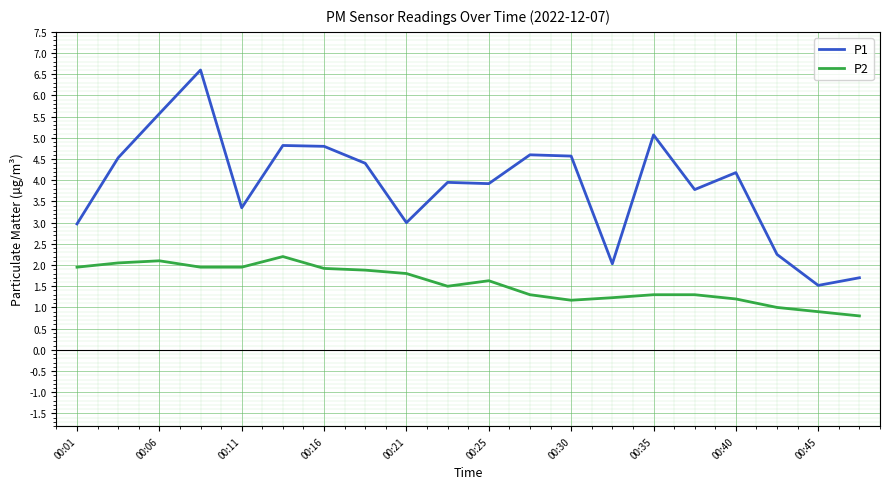

True or false: P1 and P2 cross at least once.

False